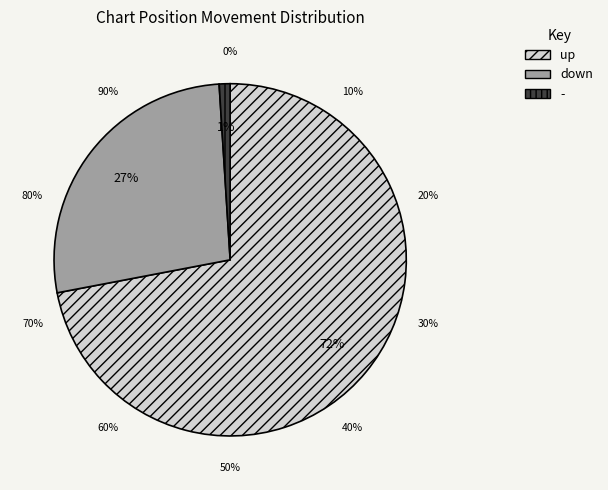

Is it true that up is 80% of the pie?

False